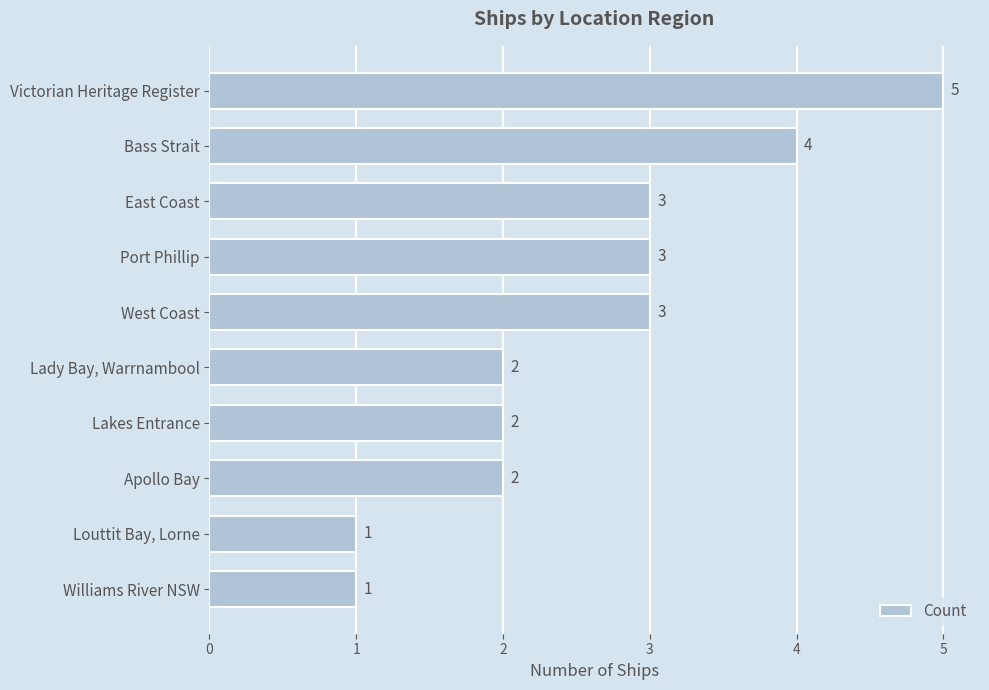

What is the sum of all values?

26